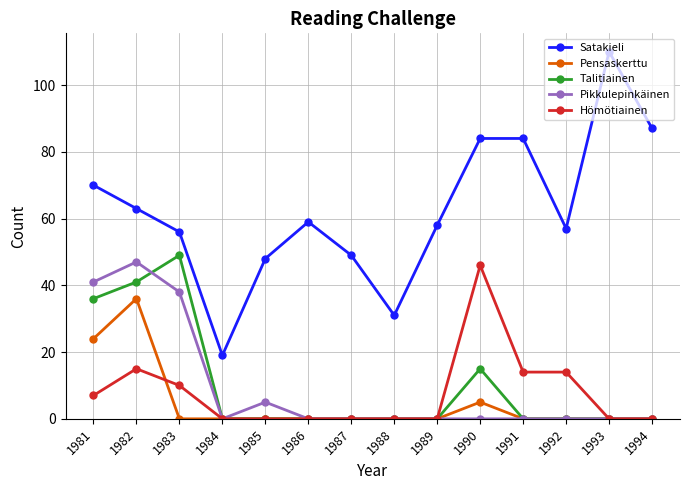

What are all the series names shown in the legend?

Satakieli, Pensaskerttu, Talitiainen, Pikkulepinkäinen, Hömötiainen